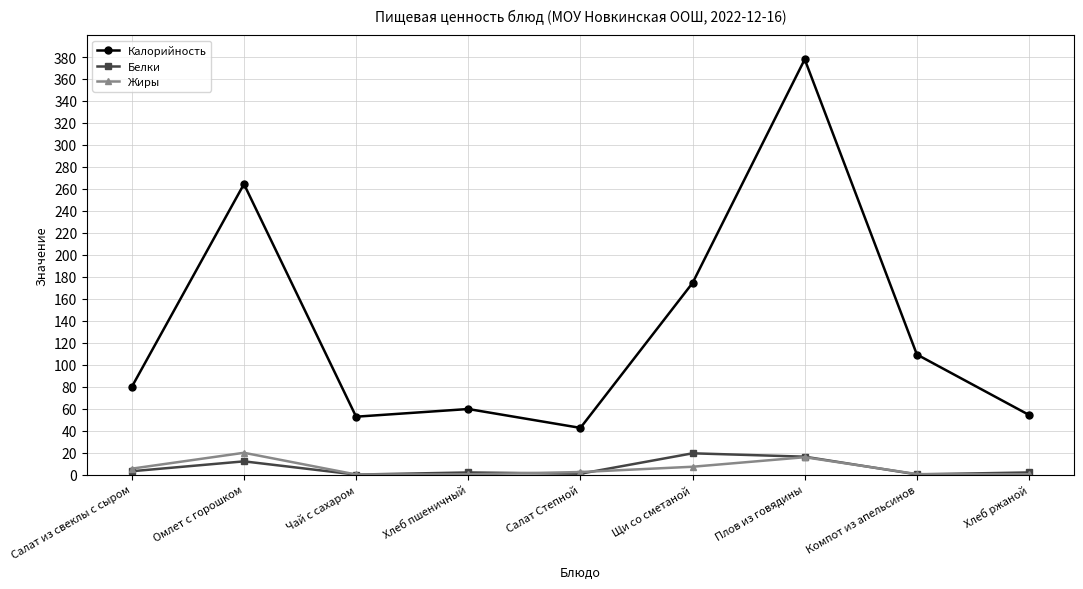

What is the label of the 1st point from the right?

Хлеб ржаной